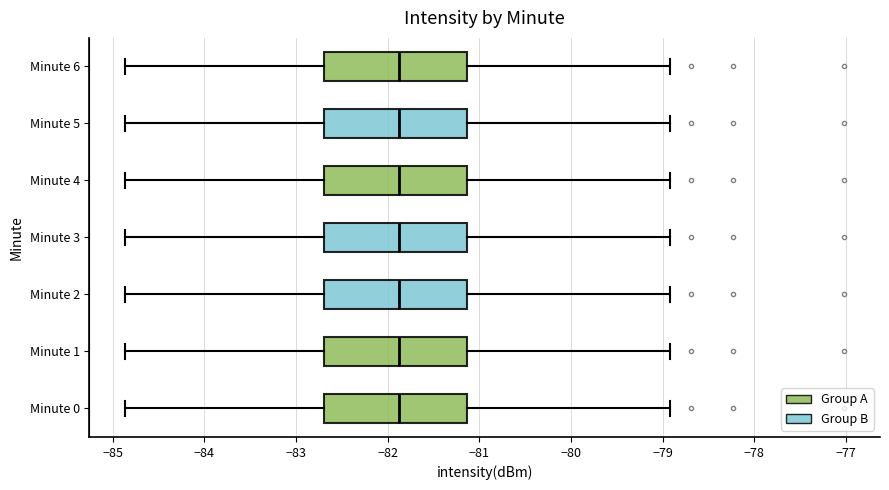

Where does the median line of the box for Minute 1 sit on the x-axis? The values are not printed on the chart, so give them approximately, as read against the axis.

-81.9